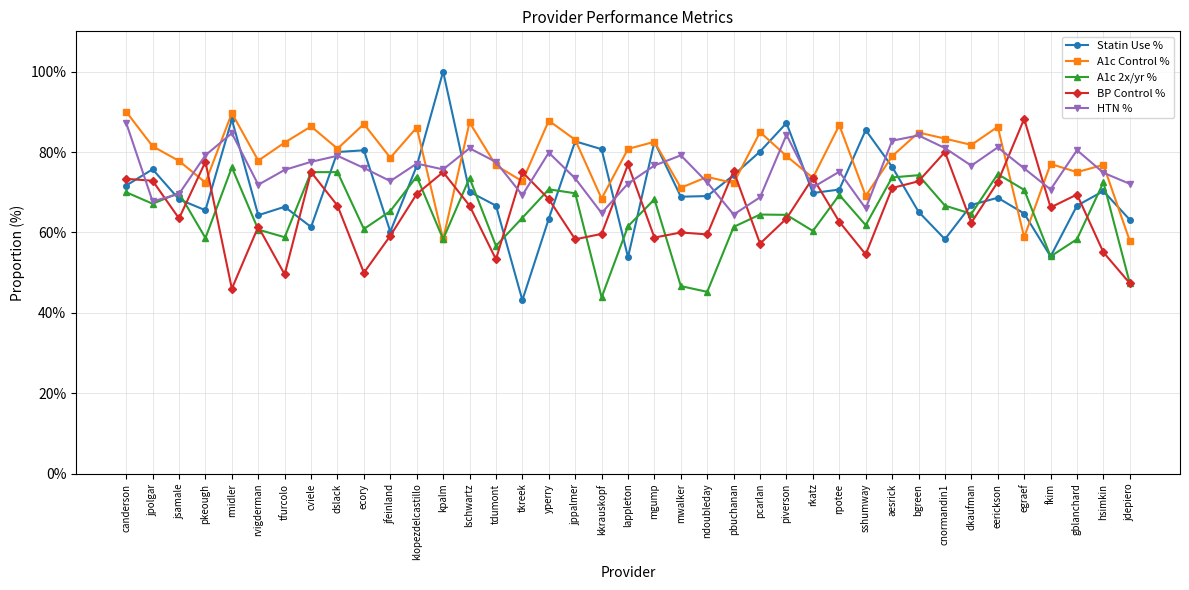

True or false: A1c 2x/yr % has a value of 0.6 at sshumway.

True